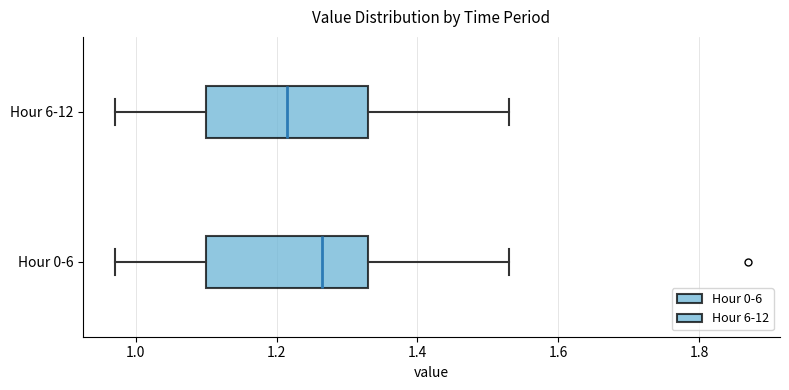

Reading bottom to top, transcribe this box plot: for each box, give where its median line is, the range the box spans, and where its two whiskers end, as read against the x-axis. The values are not printed on the chart, so give them approximately, as read against the axis.

Hour 0-6: median 1.26, box 1.10 to 1.34, whiskers 0.98 to 1.54
Hour 6-12: median 1.22, box 1.10 to 1.34, whiskers 0.98 to 1.54